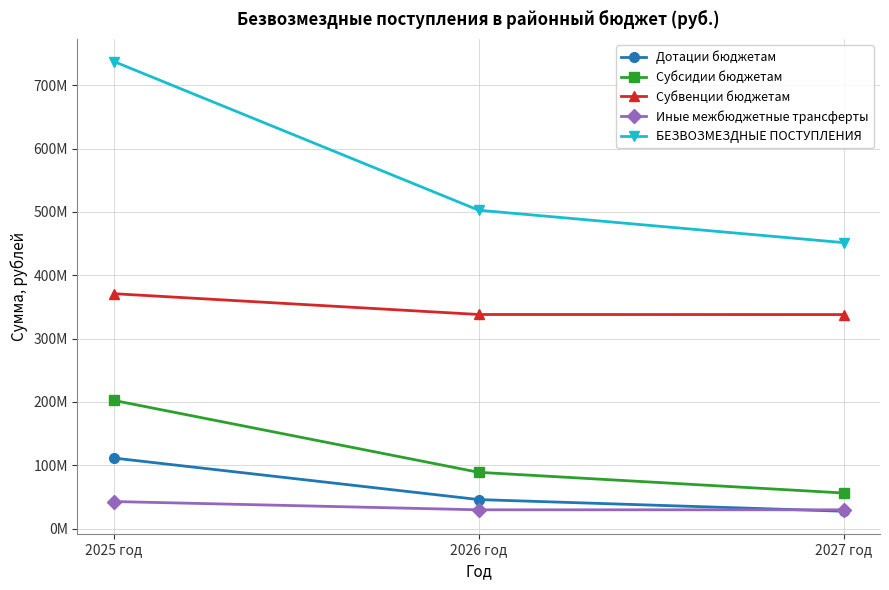

Which series has the widest spread of values?

БЕЗВОЗМЕЗДНЫЕ ПОСТУПЛЕНИЯ